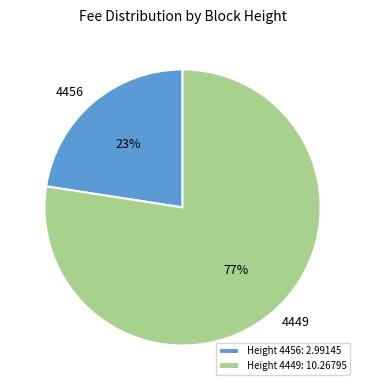

What is the largest slice in the pie chart?

4449